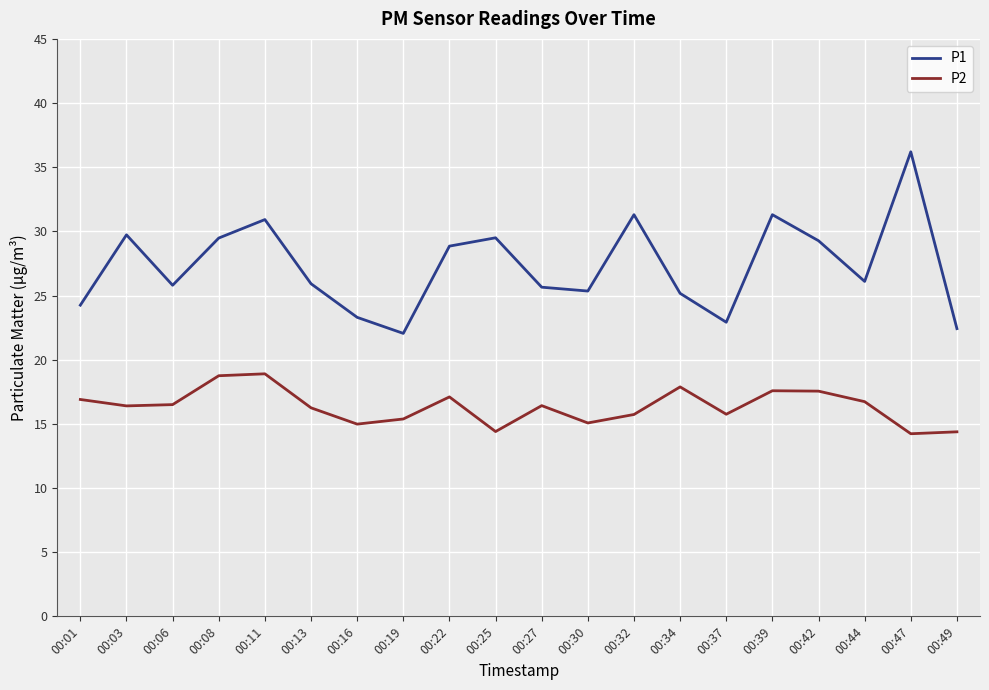

Rank the series at 00:25 from highest to lowest value.

P1, P2